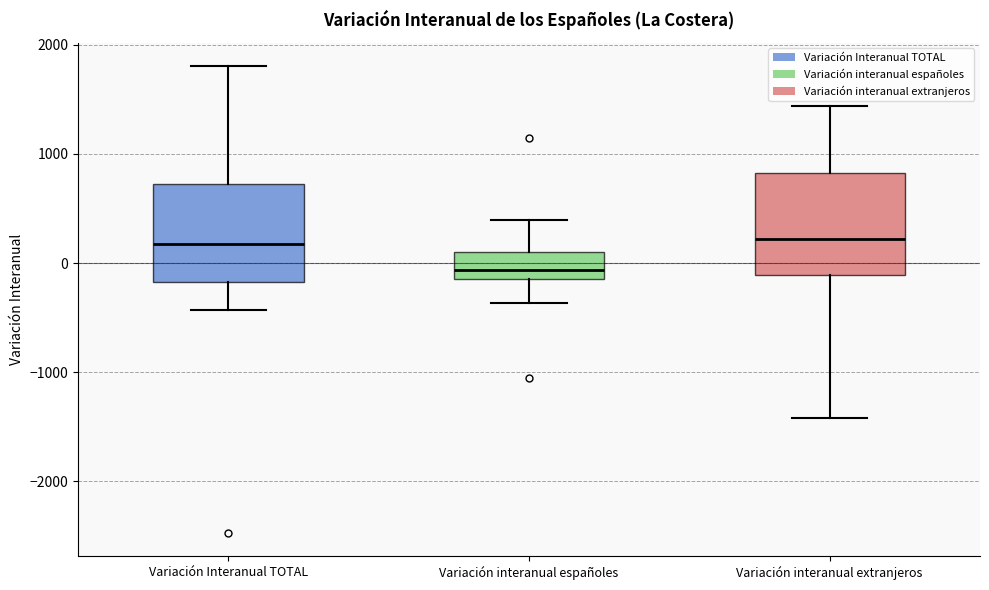

Reading left to right, read every box against the y-axis: the position of its median line, the range the box covers, and the ends of its whiskers. The values are not printed on the chart, so give them approximately, as read against the axis.

Variación Interanual TOTAL: median 200, box -200 to 700, whiskers -400 to 1800
Variación interanual españoles: median -100 (just above the box's lower edge), box -100 to 100, whiskers -400 to 400
Variación interanual extranjeros: median 200, box -100 to 800, whiskers -1400 to 1400